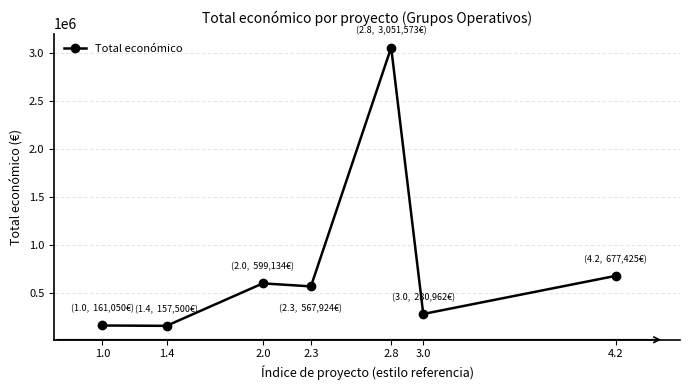

True or false: the data has more than 1 interior local peaks.

True